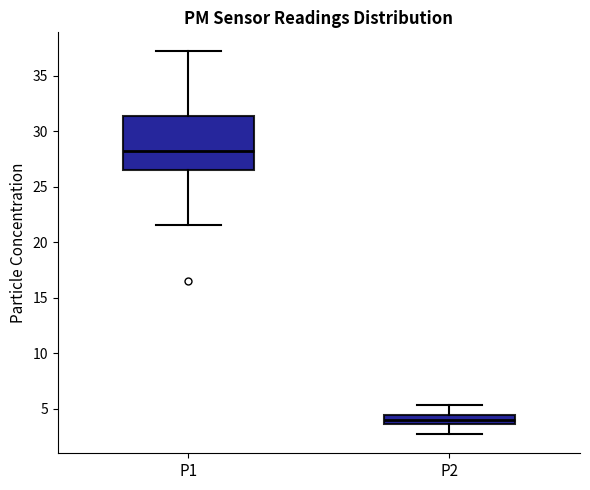

Where does the lower whisker of the box for P2 end on the y-axis? The values are not printed on the chart, so give them approximately, as read against the axis.

2.5